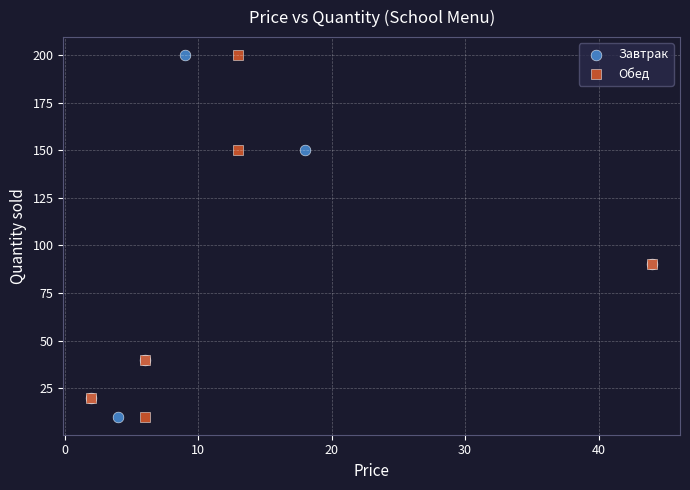

What are all the series names shown in the legend?

Завтрак, Обед